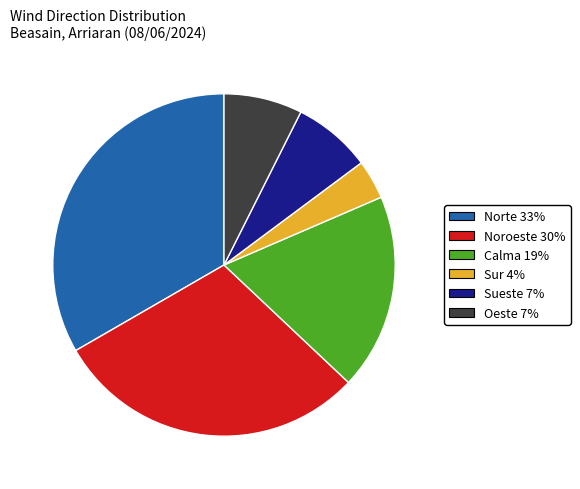

True or false: Sueste 7% accounts for 7% of the total.

True